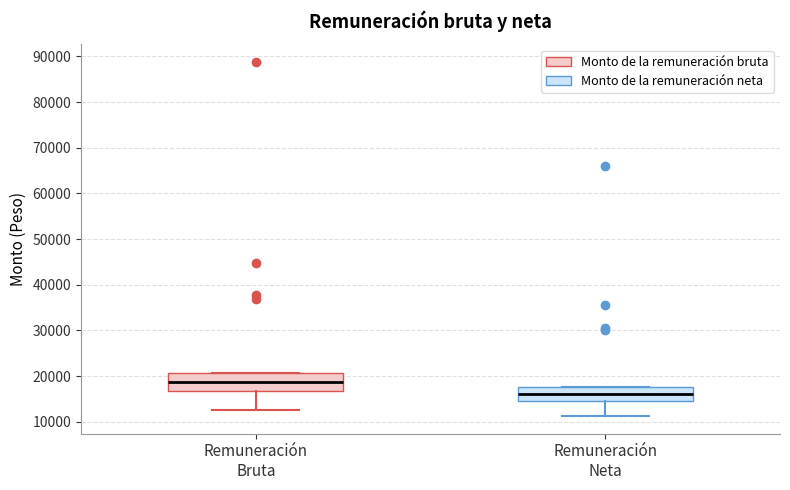

Where does the median line of the box for Remuneración Bruta sit on the y-axis? The values are not printed on the chart, so give them approximately, as read against the axis.

19000